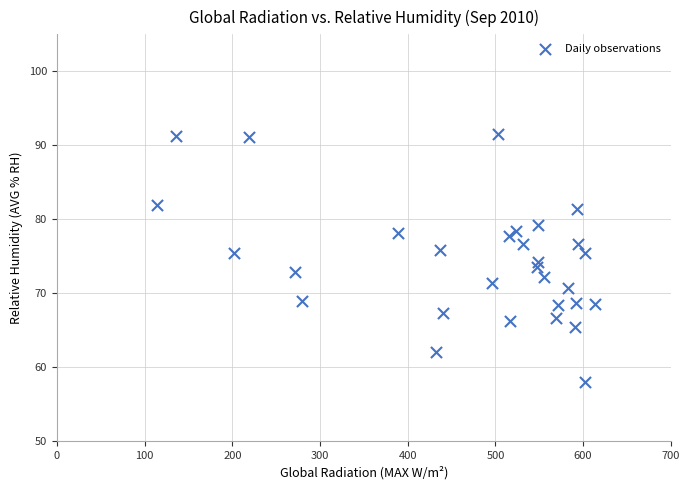

What is the range of Y values (max minus min)?

33.5